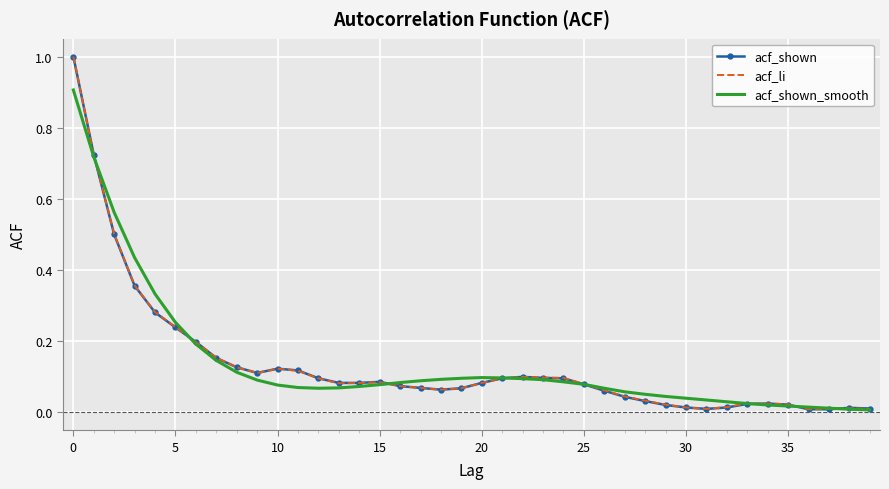

What is the maximum value for acf_shown_smooth?

0.9